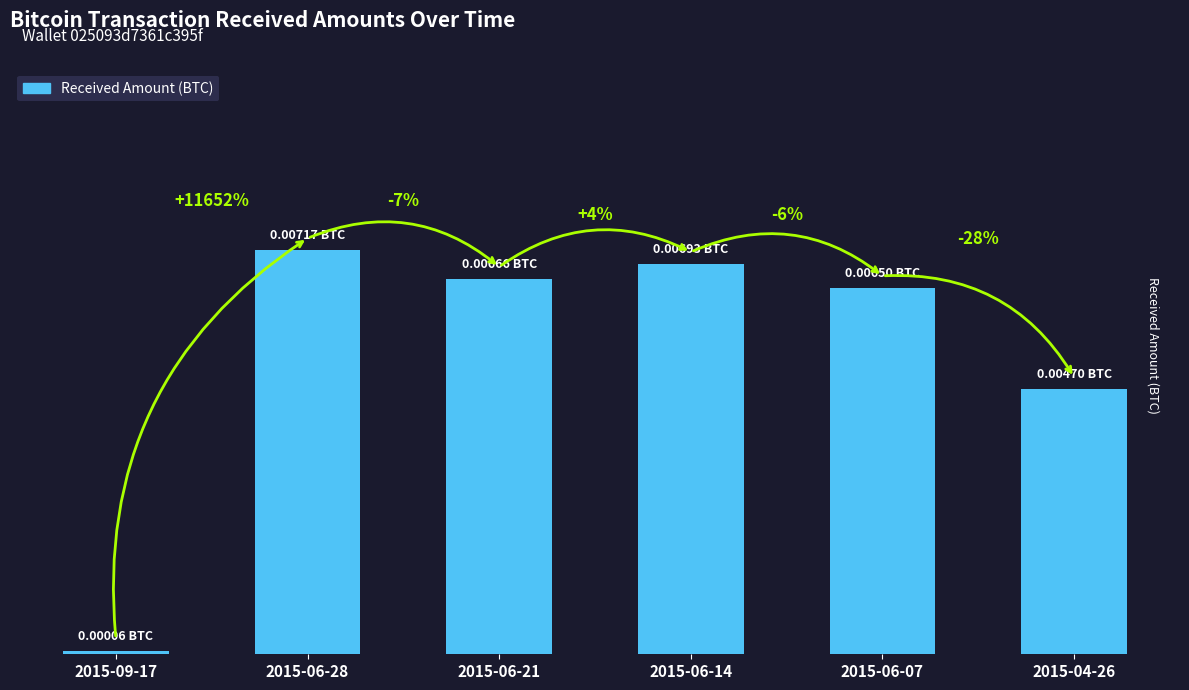

Reading right to left, extract all data points from this chart.

2015-04-26=0.0	2015-06-07=0.0	2015-06-14=0.0	2015-06-21=0.0	2015-06-28=0.0	2015-09-17=0.0